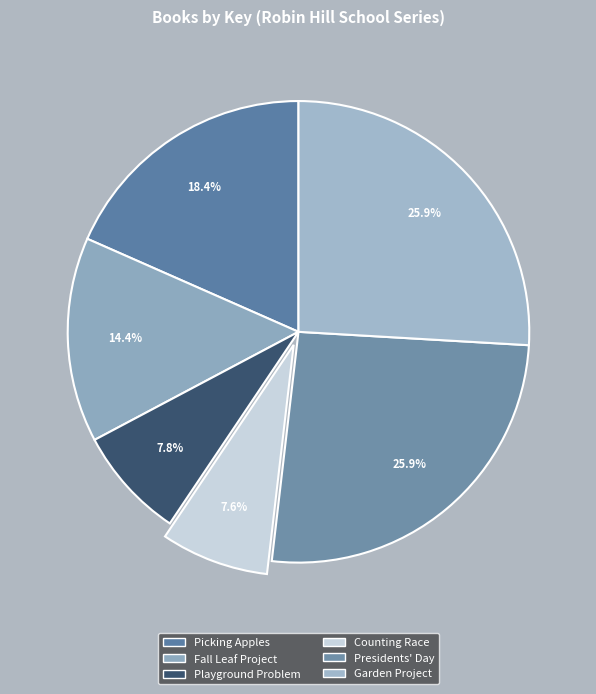

To the nearest percent, what is the difference between the largest and smallest slice percentages?

18%